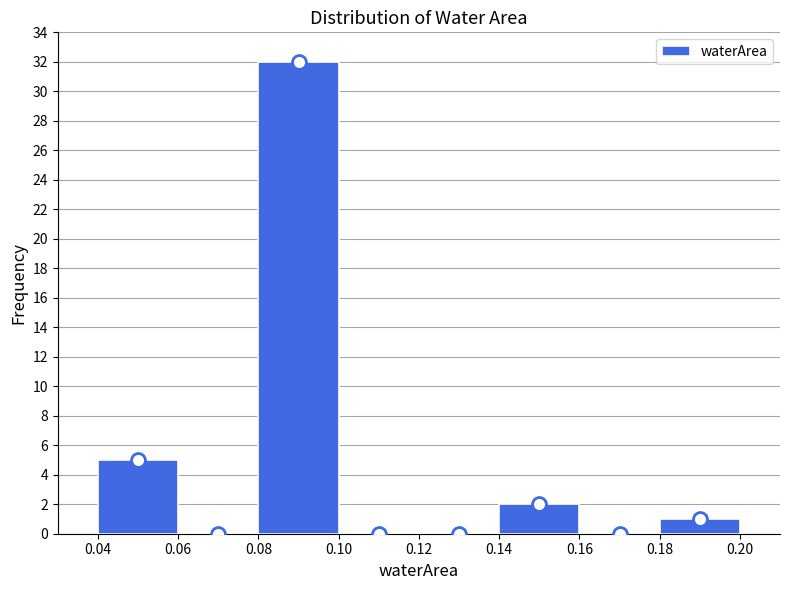

Which range on the x-axis has the tallest bar?

0.08 to 0.10